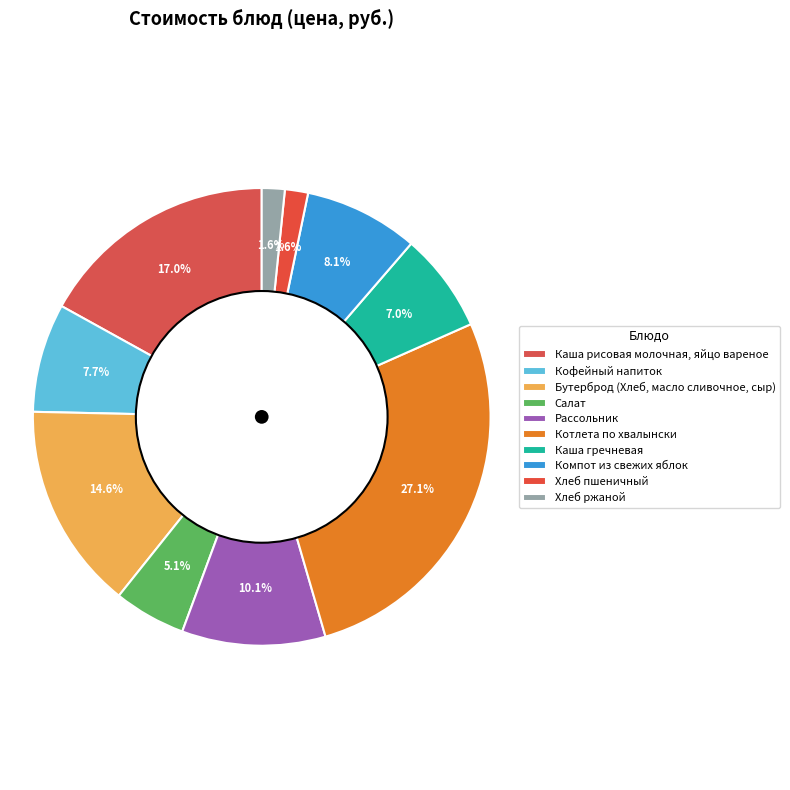

To the nearest percent, what portion does Хлеб пшеничный represent?

2%